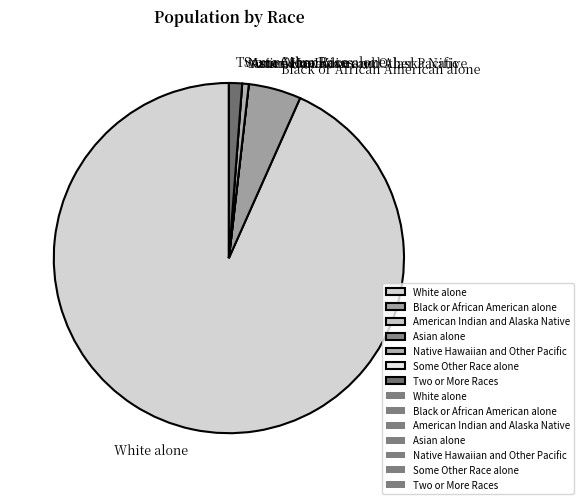

Which slice is the largest?

White alone